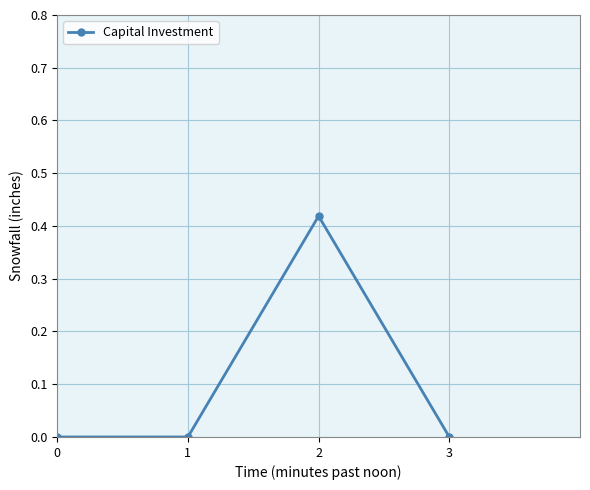

How many lines are shown in the chart?

1